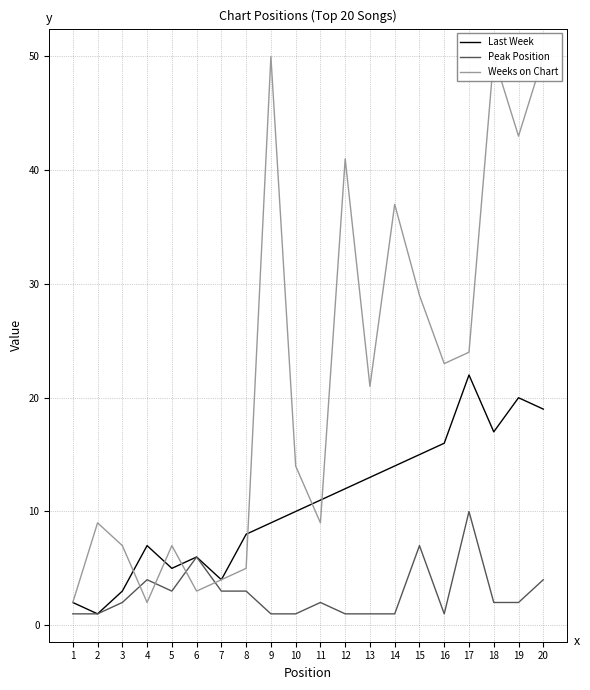

Where is Last Week nearest to the value 11?

11